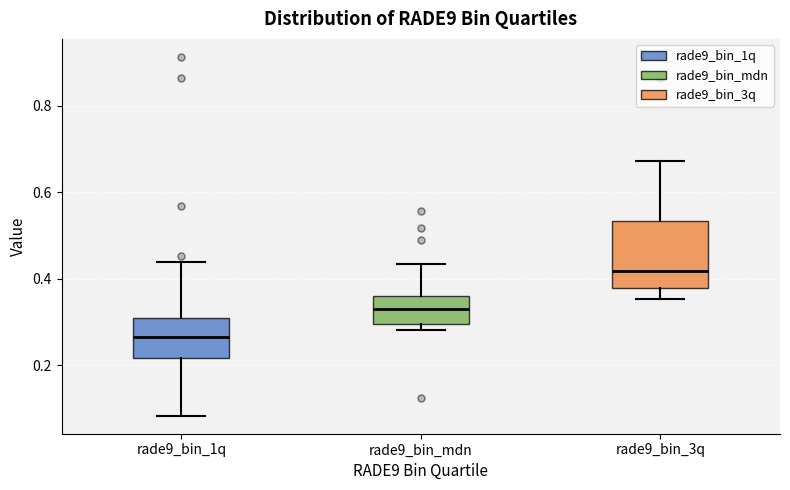

Reading left to right, read every box against the y-axis: the position of its median line, the range the box covers, and the ends of its whiskers. The values are not printed on the chart, so give them approximately, as read against the axis.

rade9_bin_1q: median 0.26, box 0.22 to 0.30, whiskers 0.08 to 0.44
rade9_bin_mdn: median 0.34, box 0.30 to 0.36, whiskers 0.28 to 0.44
rade9_bin_3q: median 0.42, box 0.38 to 0.54, whiskers 0.36 to 0.68